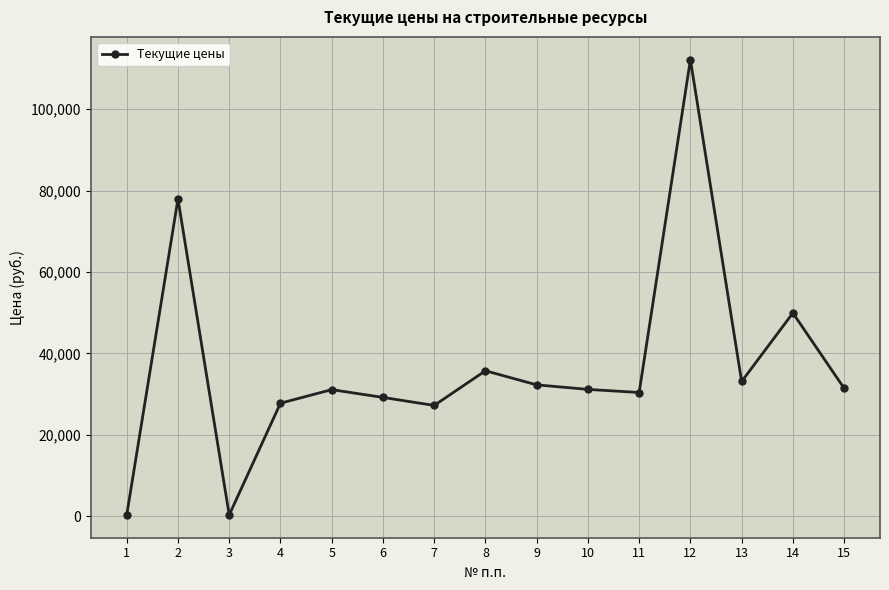

What is the ratio of the value at 15 to the value at 2?

0.4